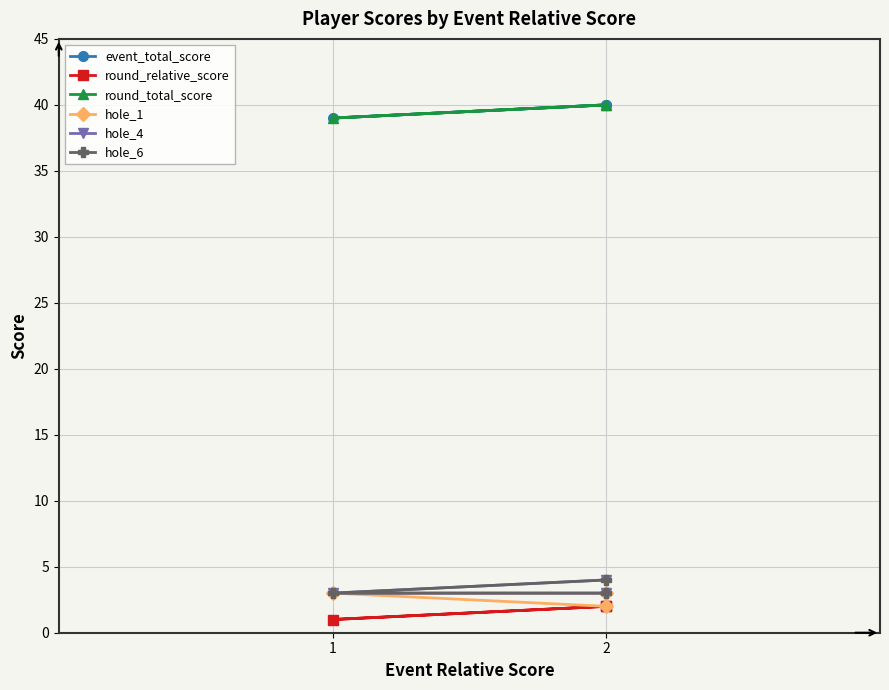

What is the average value of the round_relative_score series?

2